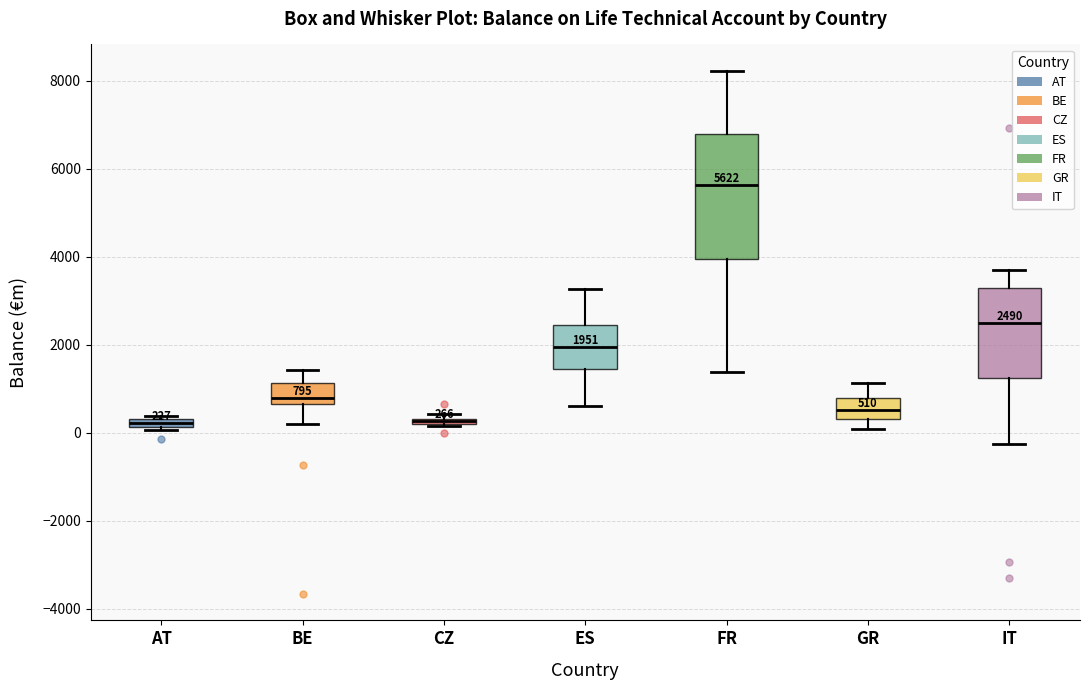

Comparing the boxes themselves (not the whiskers), which one is the tallest?

FR